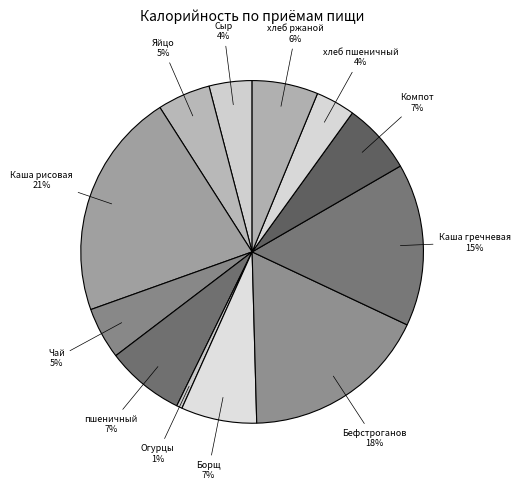

Count the number of slices in the pie.

12